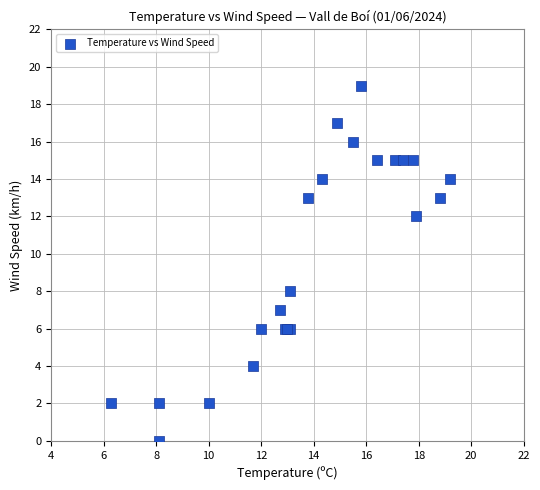

What Y value in the scatter plot is closest to 9?

8